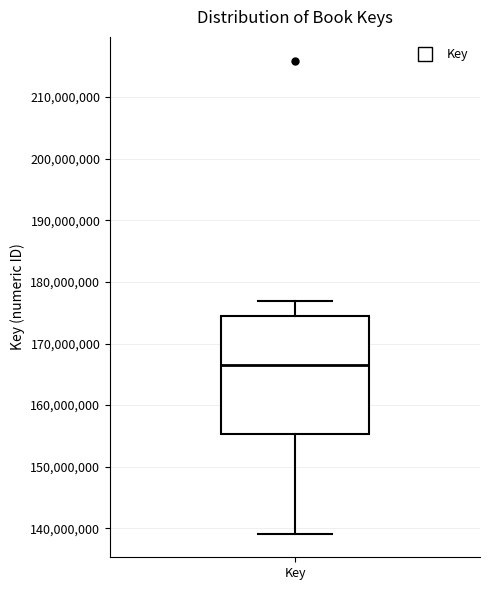

Where does the lower whisker of the box for Key end on the y-axis? The values are not printed on the chart, so give them approximately, as read against the axis.

139000000